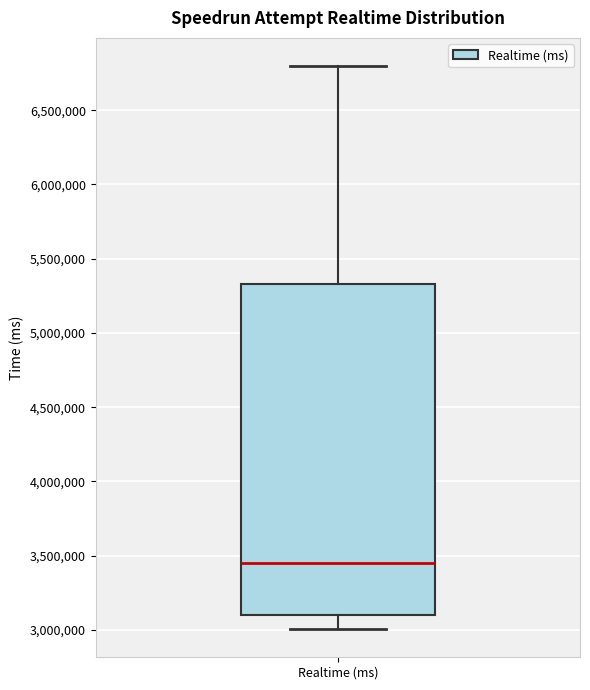

Read this box plot against the y-axis: the position of the median line, the range covered by the box, and the ends of both whiskers. The values are not printed on the chart, so give them approximately, as read against the axis.

median 3450000, box 3100000 to 5350000, whiskers 3000000 to 6800000